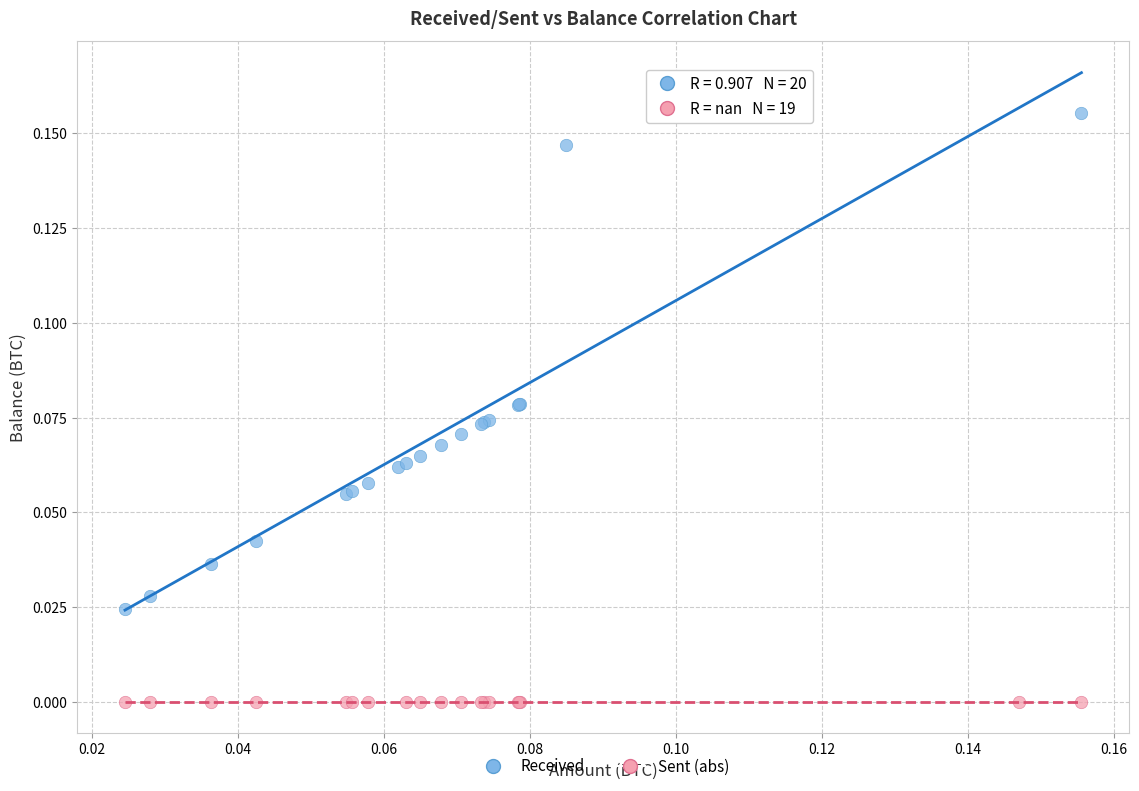

What are all the series names shown in the legend?

Received, Sent (abs)